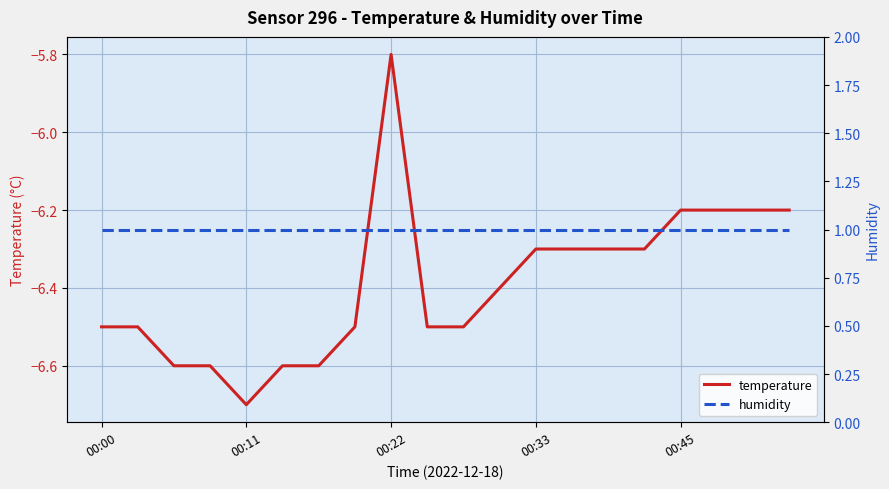

List the series in order of their overall mean, highest first.

humidity, temperature